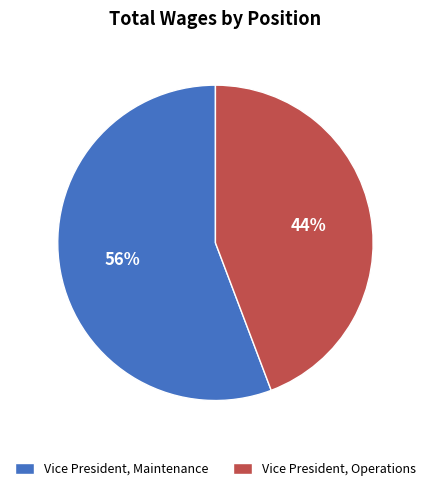

How many segments does this pie chart have?

2